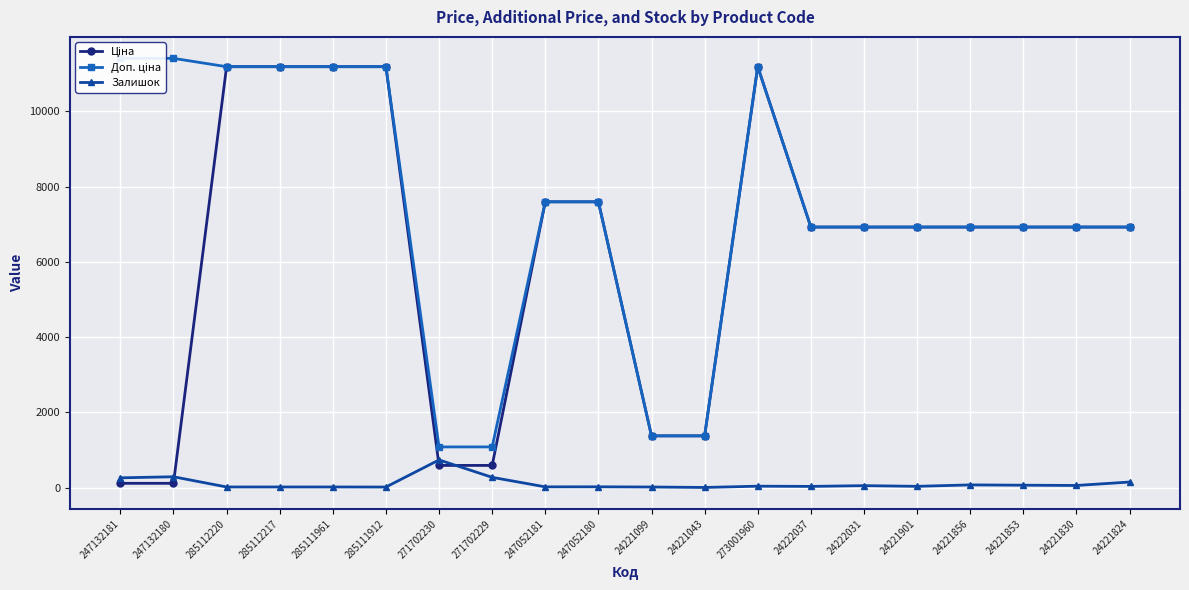

What is the label of the 3rd point from the left?

285112220